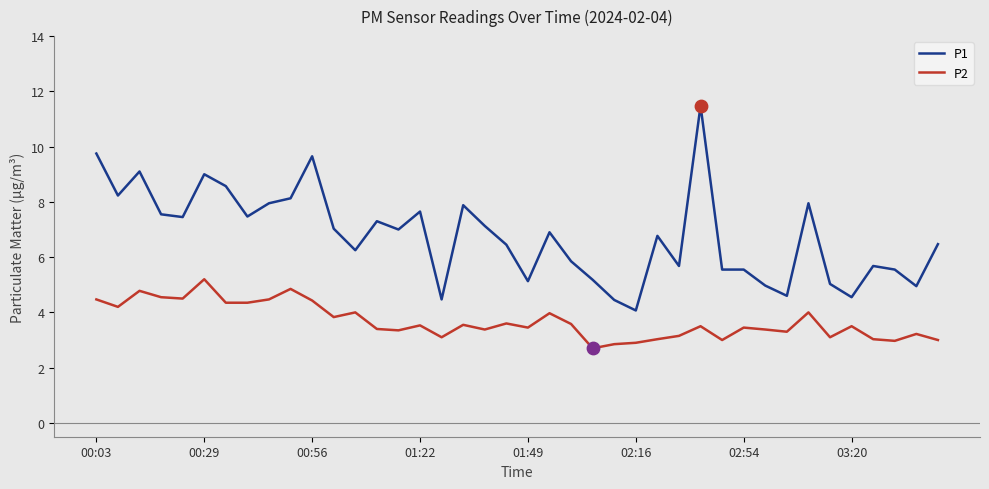

Which series has the largest total across all categories?

P1